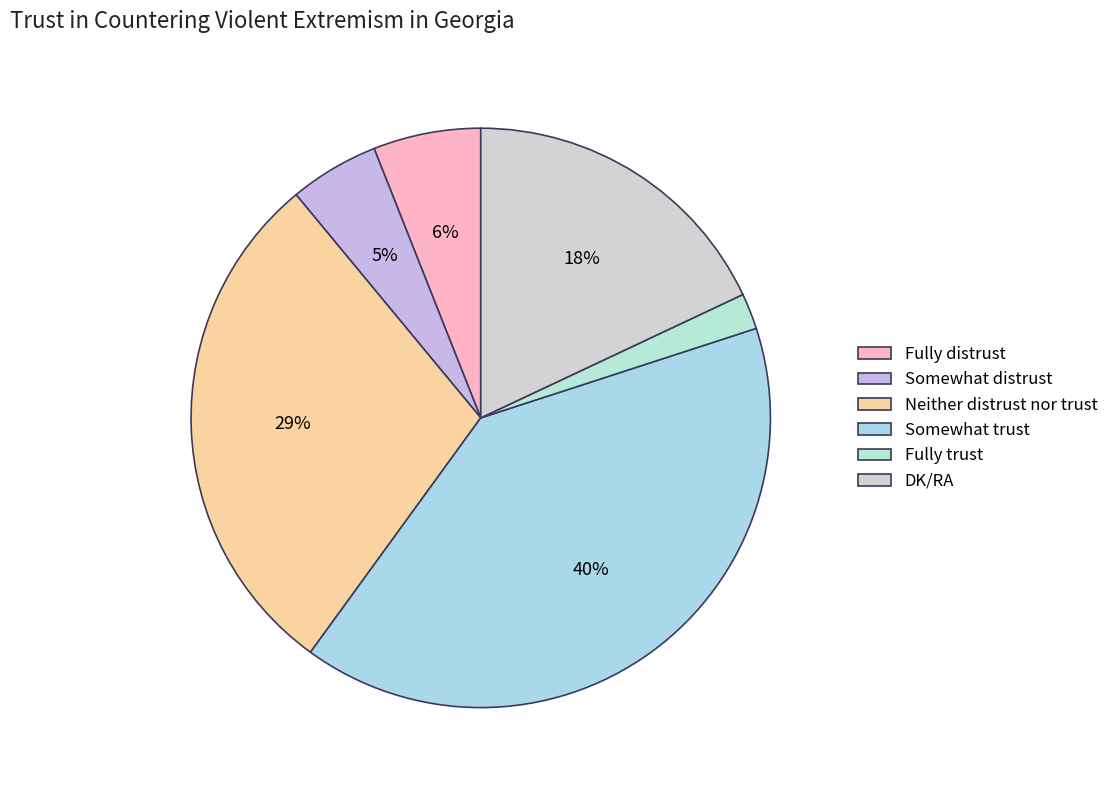

To the nearest percent, what is the average slice percentage?

17%